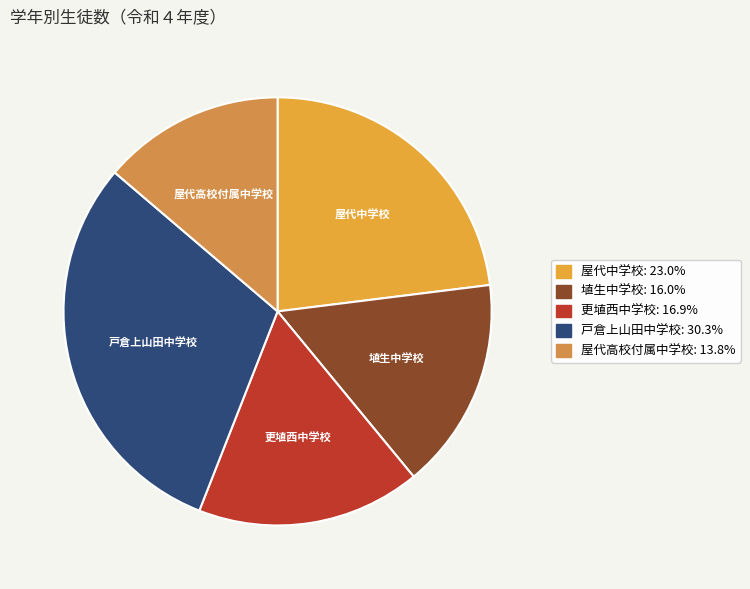

Rank the categories by value from lowest to highest.

屋代高校付属中学校, 埴生中学校, 更埴西中学校, 屋代中学校, 戸倉上山田中学校